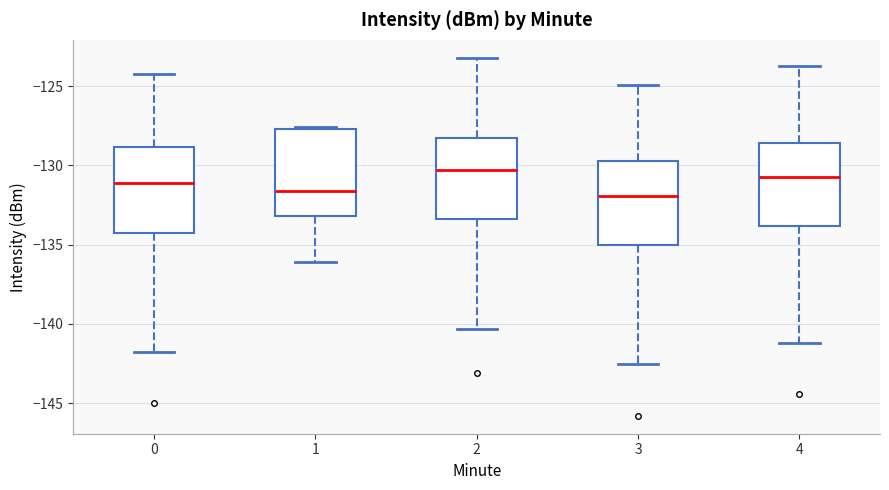

Reading left to right, read every box against the y-axis: the position of its median line, the range the box covers, and the ends of its whiskers. The values are not printed on the chart, so give them approximately, as read against the axis.

0: median -131.0, box -134.5 to -129.0, whiskers -142.0 to -124.0
1: median -131.5, box -133.0 to -127.5, whiskers -136.0 to -127.5 (just above the box's upper edge)
2: median -130.5, box -133.5 to -128.0, whiskers -140.5 to -123.0
3: median -132.0, box -135.0 to -129.5, whiskers -142.5 to -125.0
4: median -130.5, box -134.0 to -128.5, whiskers -141.0 to -123.5